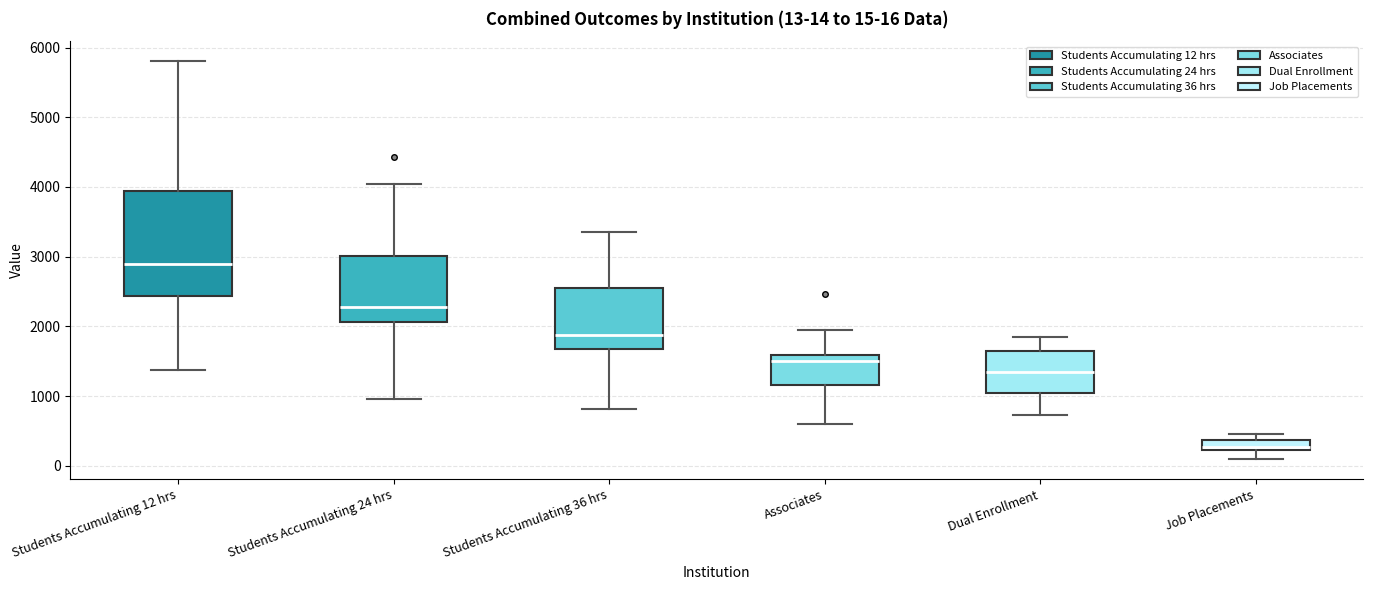

Comparing the boxes themselves (not the whiskers), which one is the tallest?

Students Accumulating 12 hrs